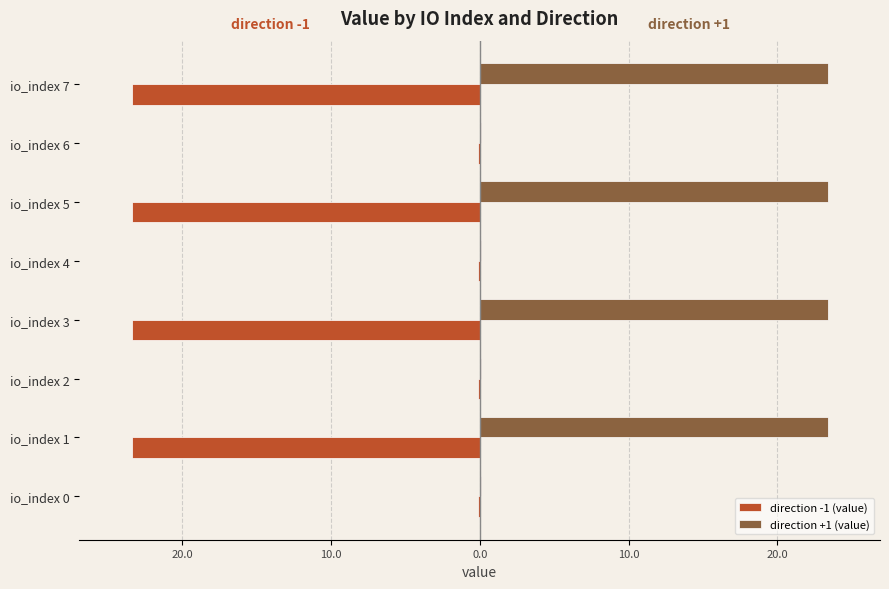

Which series has the largest range (max minus min)?

direction -1 (value)